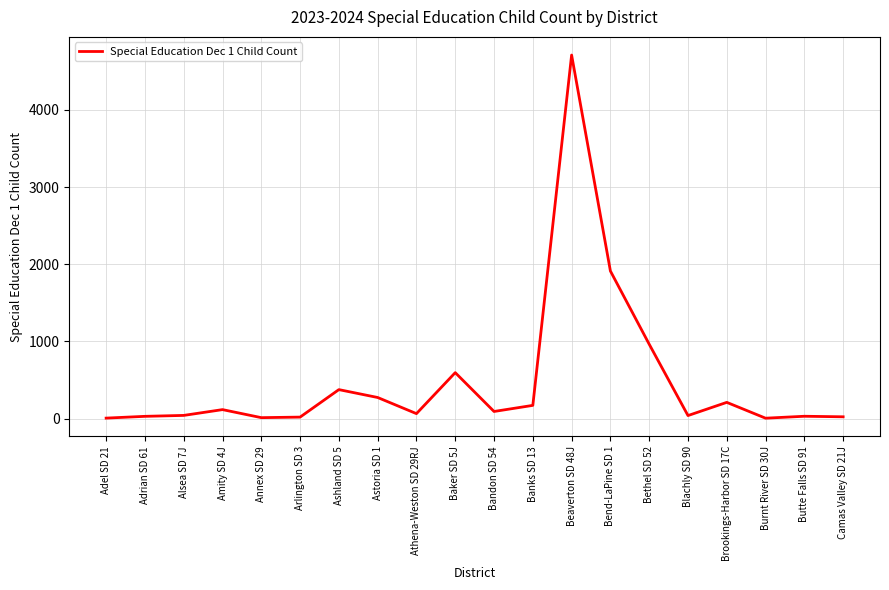

What is the greatest value displayed?

4709